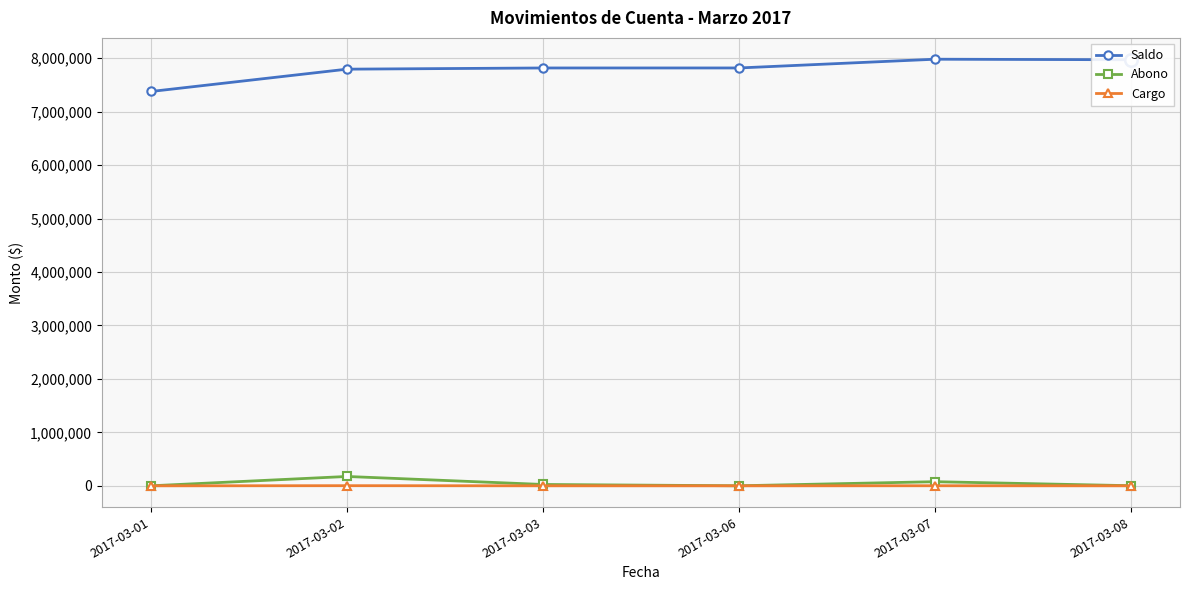

What is the lowest value of the Saldo series?

7377565.3